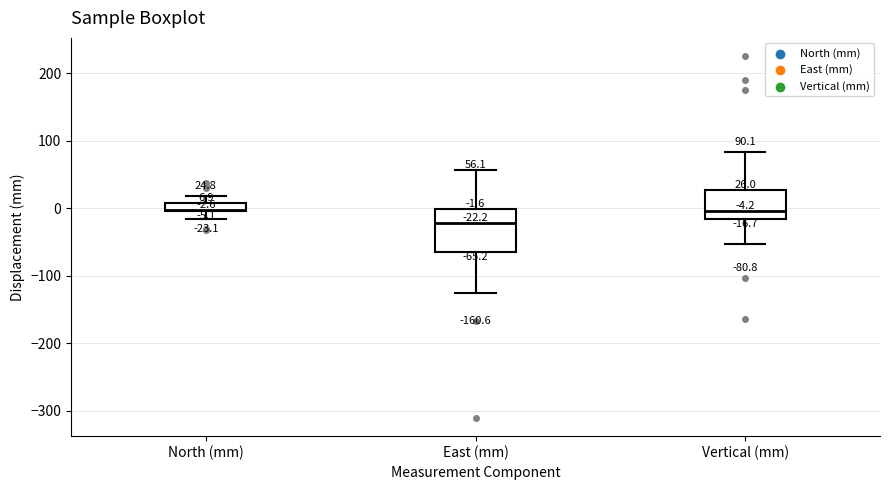

Comparing the boxes themselves (not the whiskers), which one is the tallest?

East (mm)